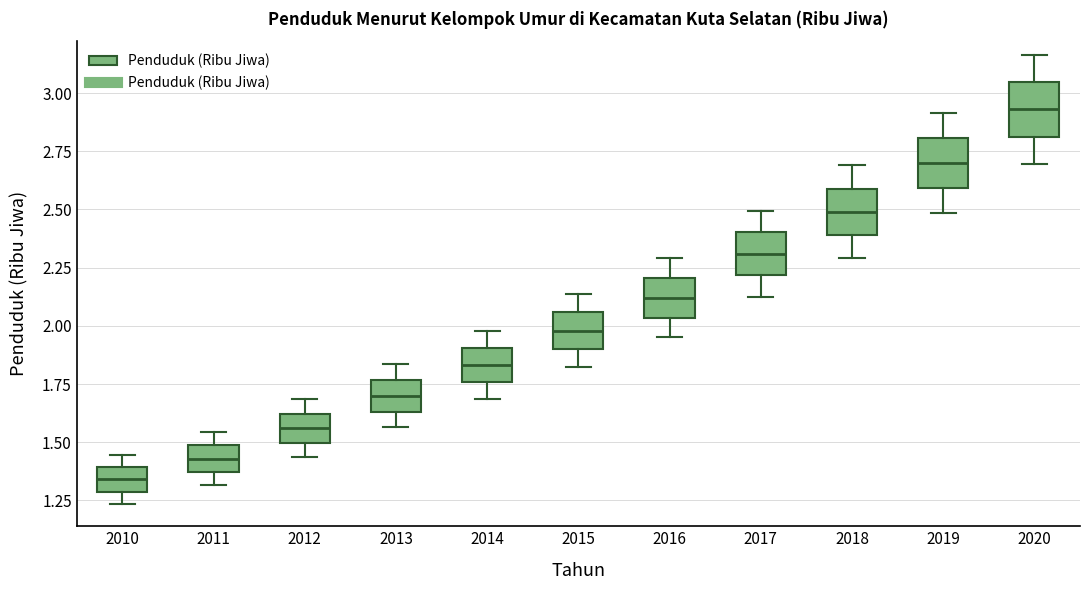

Reading left to right, read every box against the y-axis: the position of its median line, the range the box covers, and the ends of its whiskers. The values are not printed on the chart, so give them approximately, as read against the axis.

2010: median 1.35, box 1.30 to 1.40, whiskers 1.25 to 1.45
2011: median 1.45, box 1.35 to 1.50, whiskers 1.30 to 1.55
2012: median 1.55, box 1.50 to 1.60, whiskers 1.45 to 1.70
2013: median 1.70, box 1.65 to 1.75, whiskers 1.55 to 1.85
2014: median 1.85, box 1.75 to 1.90, whiskers 1.70 to 2.00
2015: median 2.00, box 1.90 to 2.05, whiskers 1.80 to 2.15
2016: median 2.10, box 2.05 to 2.20, whiskers 1.95 to 2.30
2017: median 2.30, box 2.20 to 2.40, whiskers 2.15 to 2.50
2018: median 2.50, box 2.40 to 2.60, whiskers 2.30 to 2.70
2019: median 2.70, box 2.60 to 2.80, whiskers 2.50 to 2.90
2020: median 2.95, box 2.80 to 3.05, whiskers 2.70 to 3.15